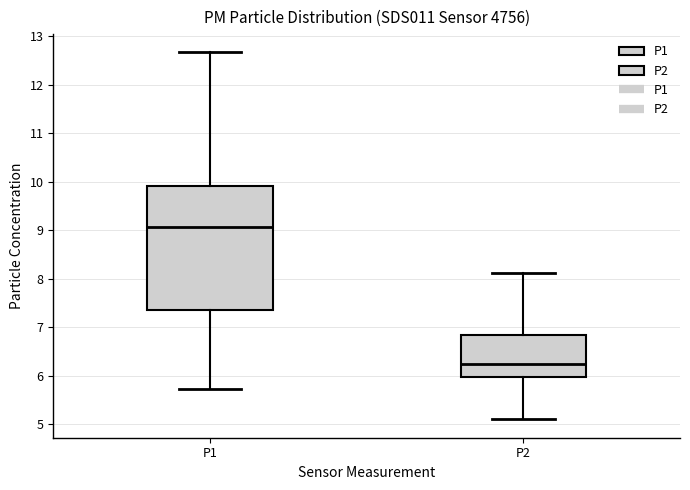

Where is the lower edge of the box for P2 on the y-axis? The values are not printed on the chart, so give them approximately, as read against the axis.

6.0